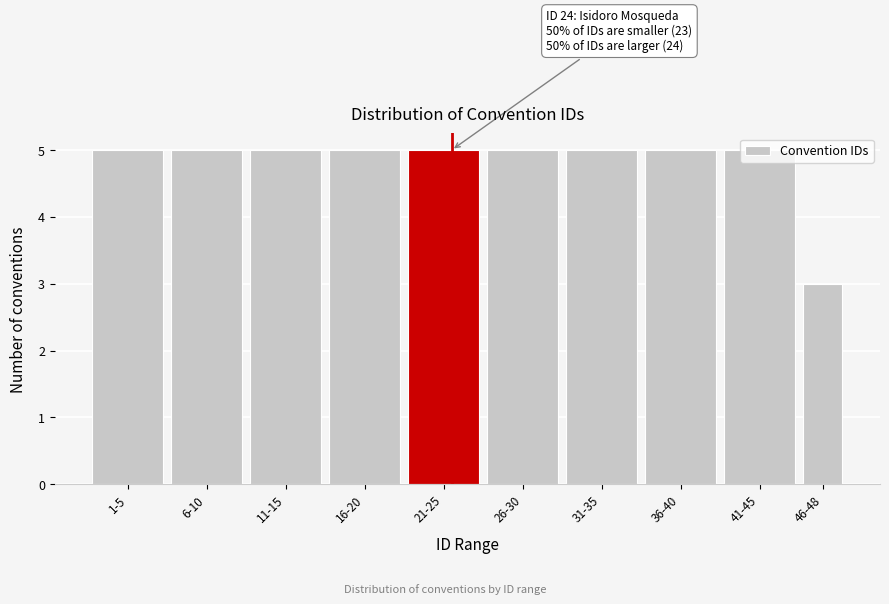

What position from the left is 36-40?

8